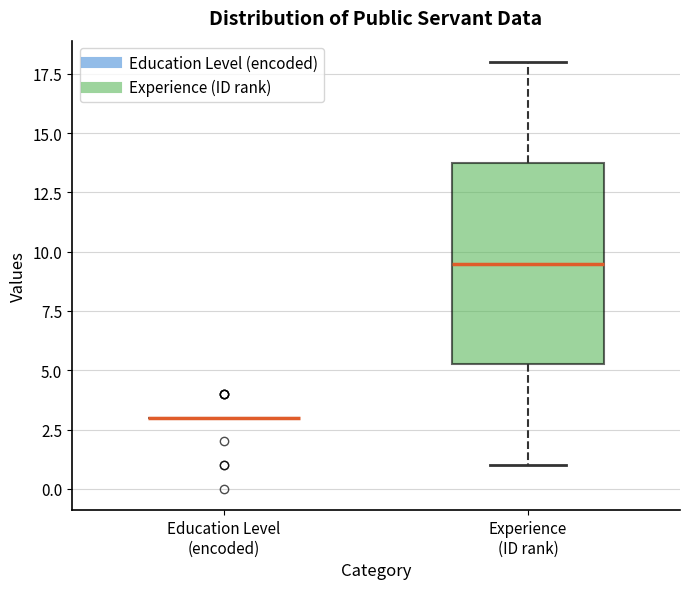

Which box is the tallest, from its lower edge to its upper edge?

Experience (ID rank)